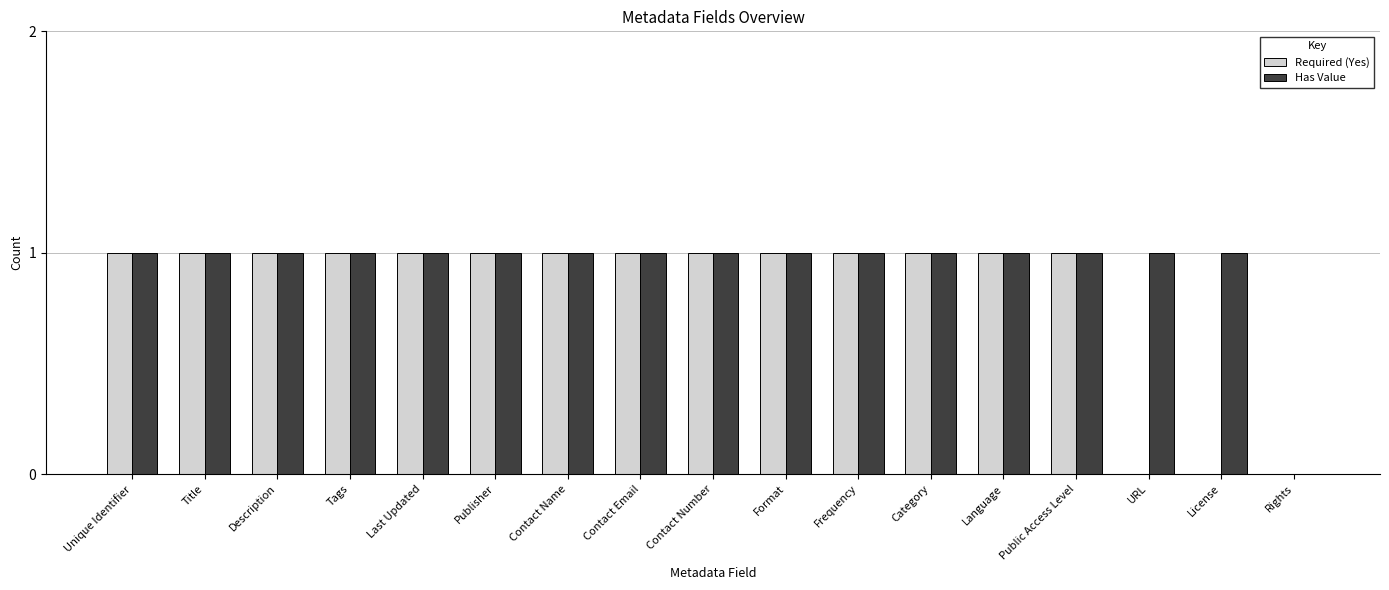

Does the chart contain stacked bars?

No